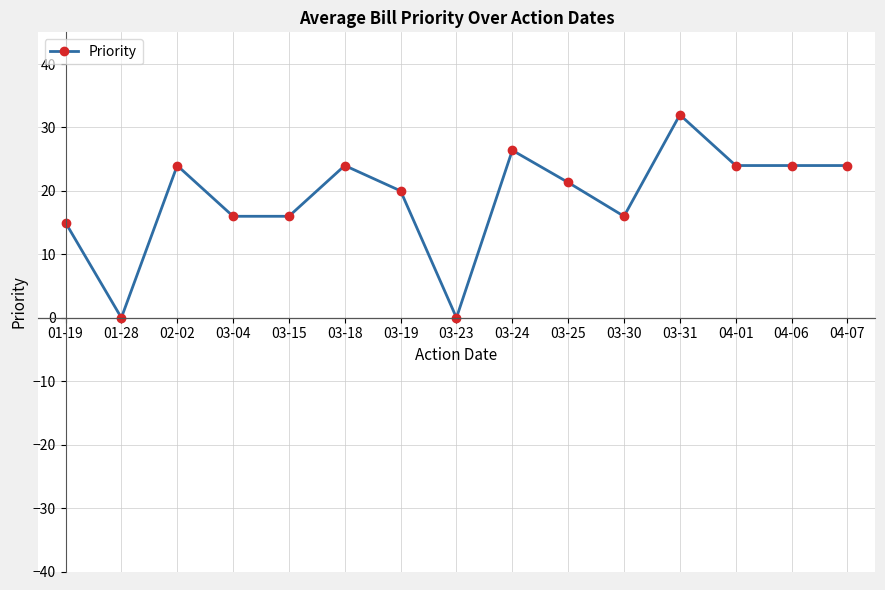

At which category does the data reach its first local peak?

02-02